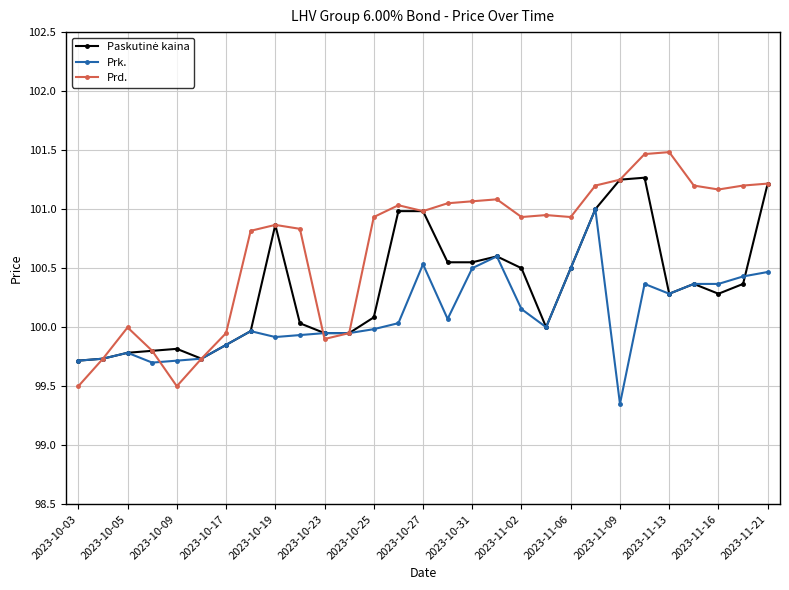

Which series has the widest spread of values?

Prd.